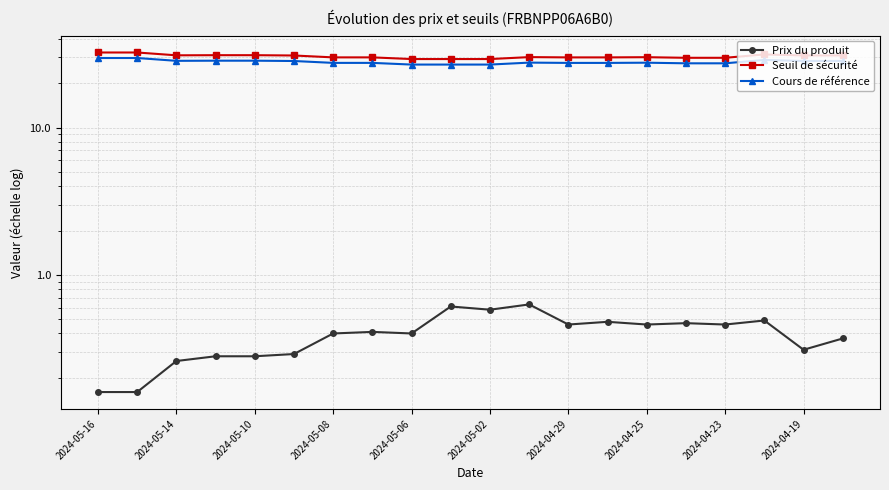

Is the value of Cours de référence at 15 greater than the value of Prix du produit at 15?

Yes